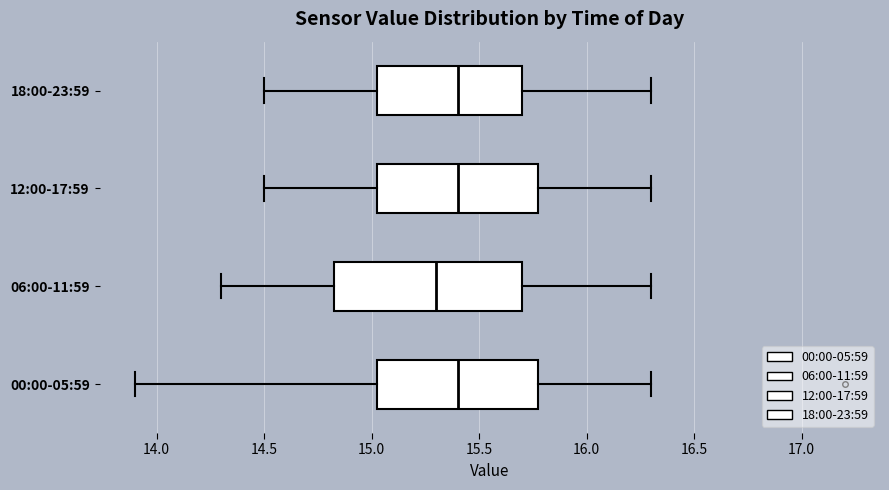

Where does the left whisker of the box for 12:00-17:59 end on the x-axis? The values are not printed on the chart, so give them approximately, as read against the axis.

14.50